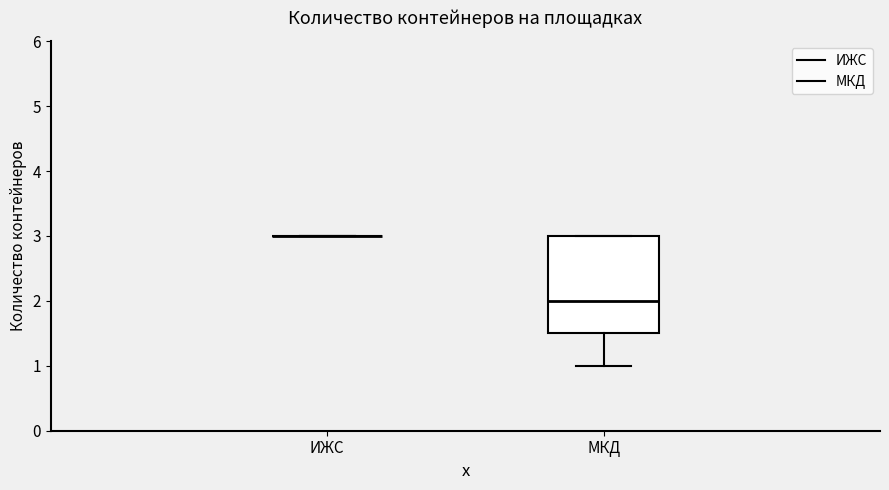

Reading left to right, transcribe this box plot: for each box, give where its median line is, the range the box spans, and where its two whiskers end, as read against the y-axis. The values are not printed on the chart, so give them approximately, as read against the axis.

ИЖС: box collapsed to a line at 3.0, whiskers 3.0 to 3.0
МКД: median 2.0, box 1.5 to 3.0, whiskers 1.0 to 3.0